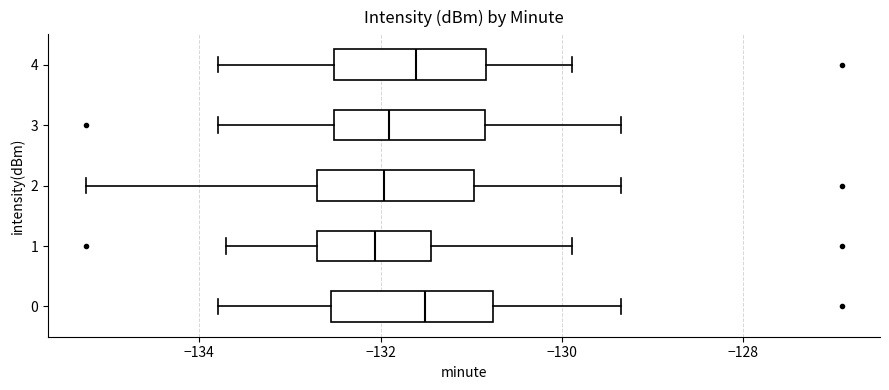

Where is the right edge of the box at y = 2 on the x-axis? The values are not printed on the chart, so give them approximately, as read against the axis.

-131.0